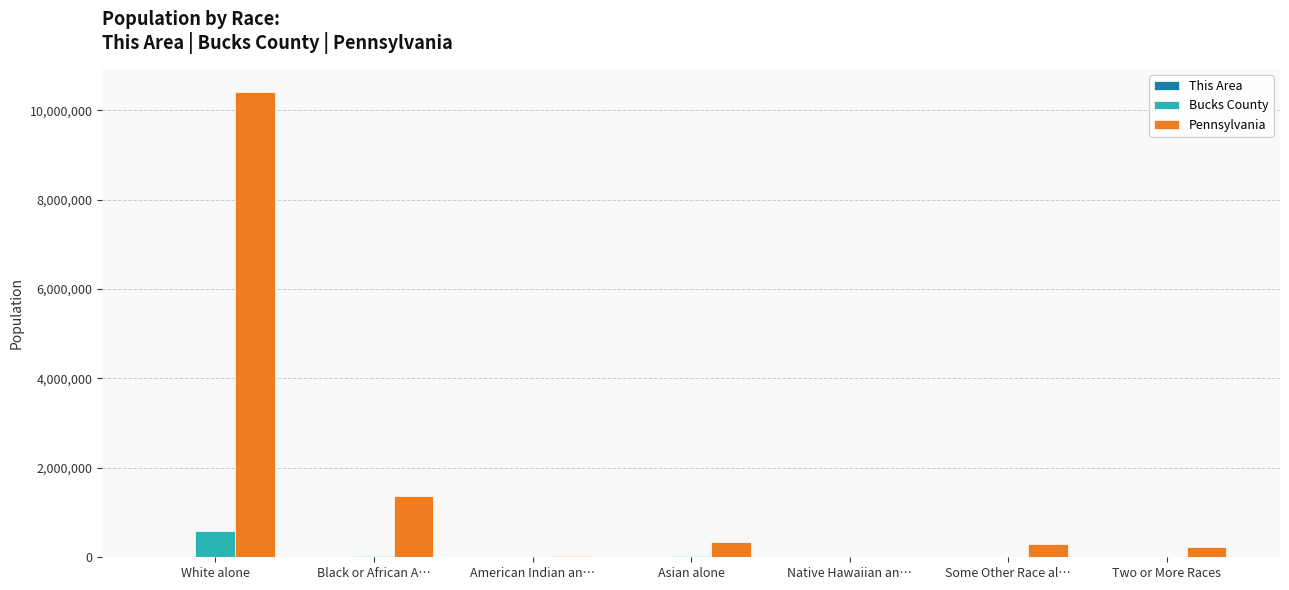

At which label does Bucks County reach its peak?

White alone